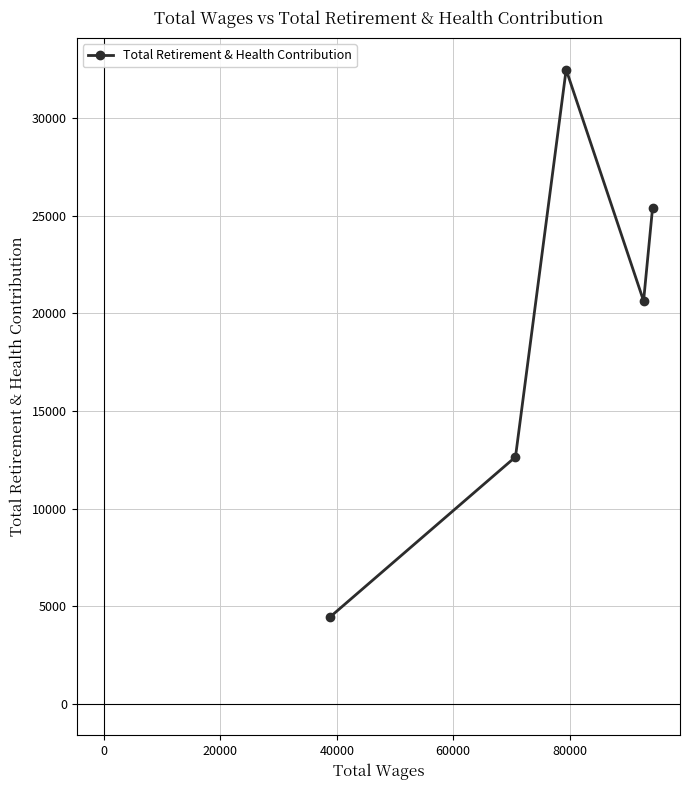

How many data points are less than 20639?

2